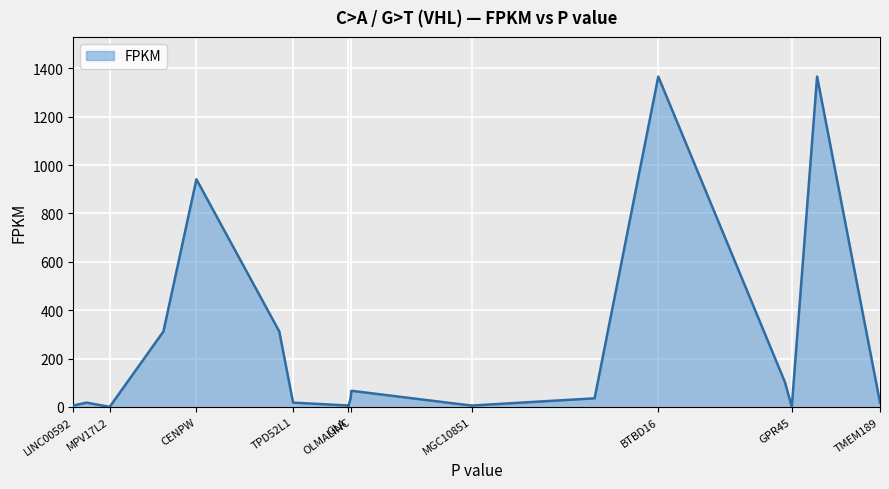

What is the sum of all values?

4622.1